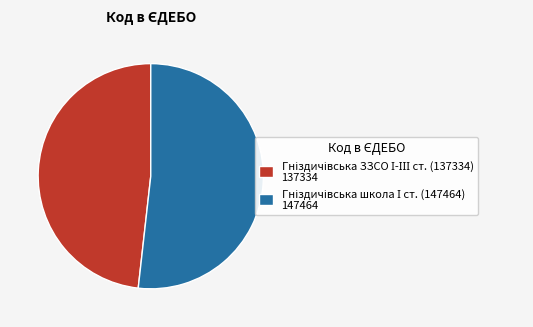

Does any single category account for the majority?

Yes